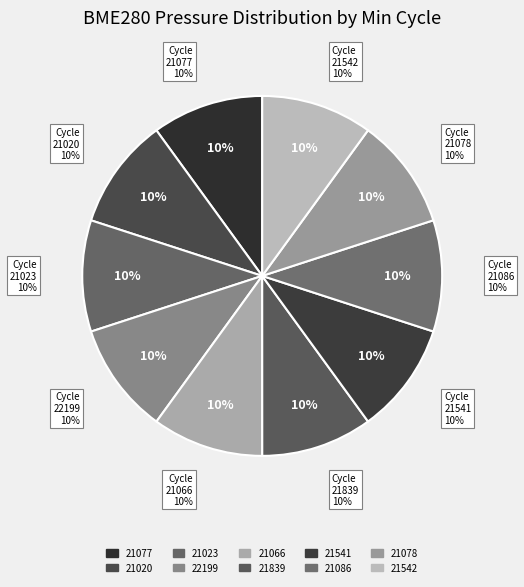

True or false: 21839 accounts for 10% of the total.

True